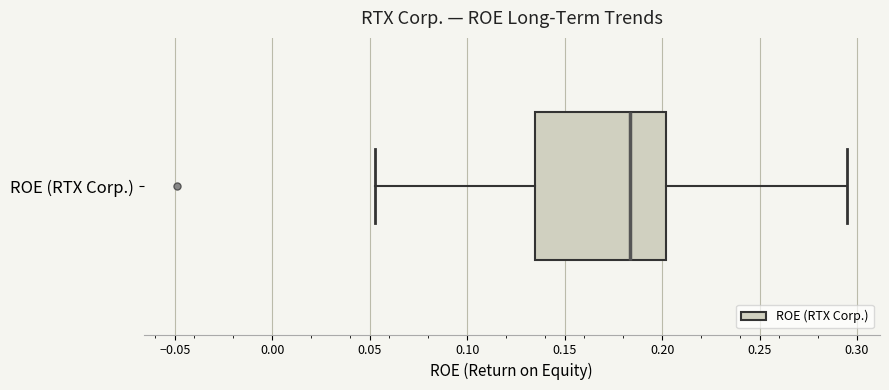

Transcribe this box plot: give where the median line is, the range the box spans, and where the two whiskers end, as read against the x-axis. The values are not printed on the chart, so give them approximately, as read against the axis.

median 0.185, box 0.135 to 0.200, whiskers 0.055 to 0.295